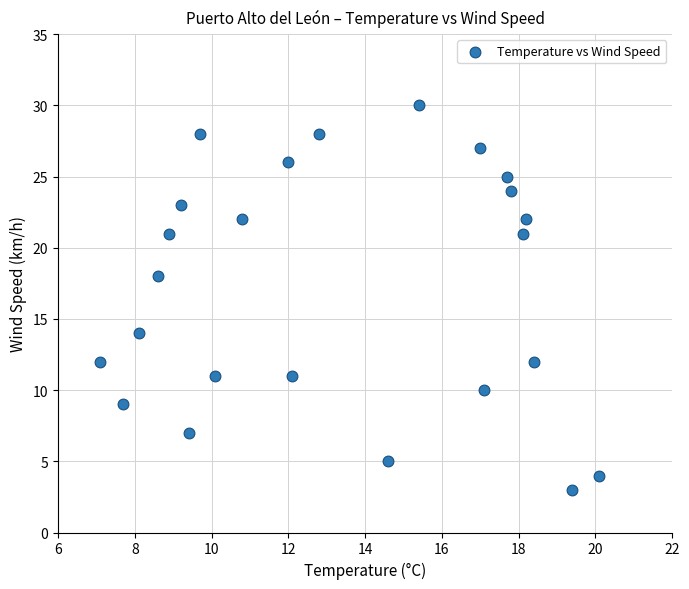

What is the range of Y values (max minus min)?

27